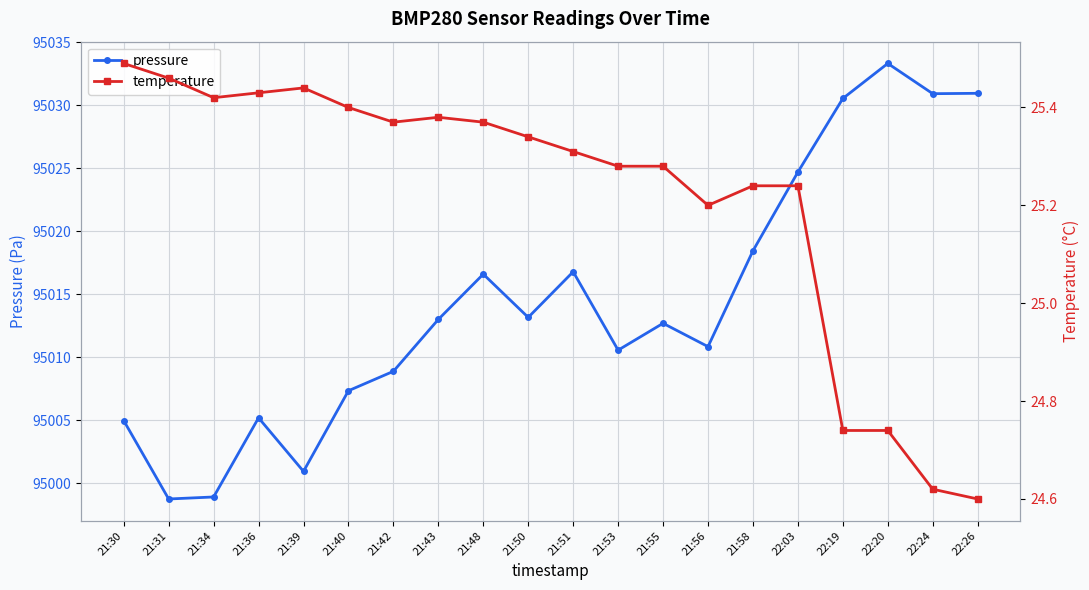

What is the difference between the temperature values at 22:03 and 21:50?

0.1